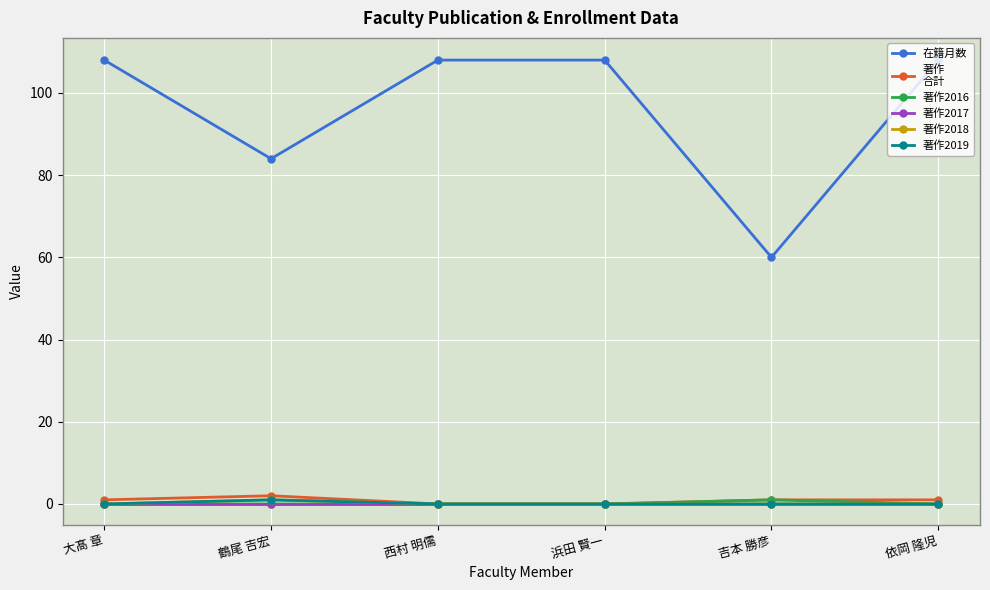

Is it true that 在籍月数 equals 84 at 鶴尾 吉宏?

True